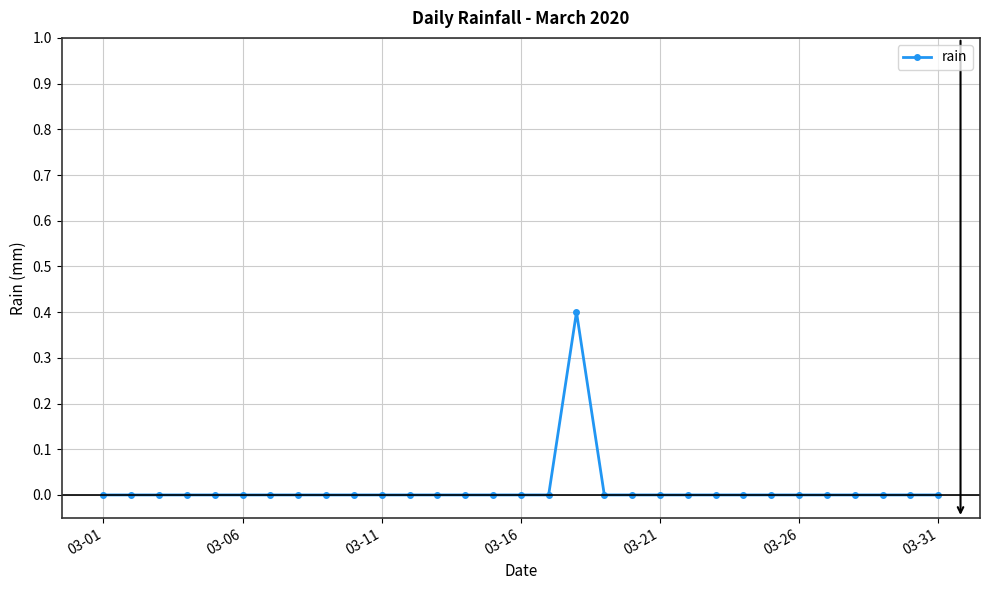

What is the difference between the maximum and second lowest values?

0.4